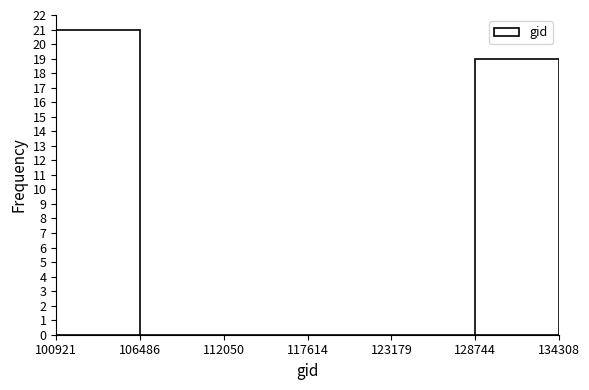

What is the height of the bar covering 128744 to 134308 on the x-axis? The values are not printed on the chart, so give them approximately, as read against the axis.

19